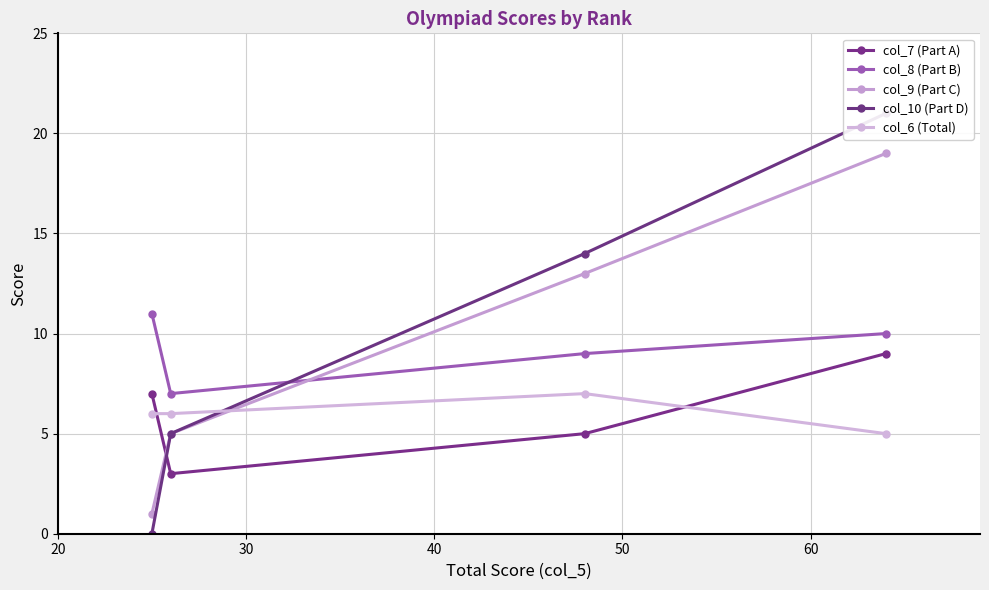

How many categories are shown in the chart?

4